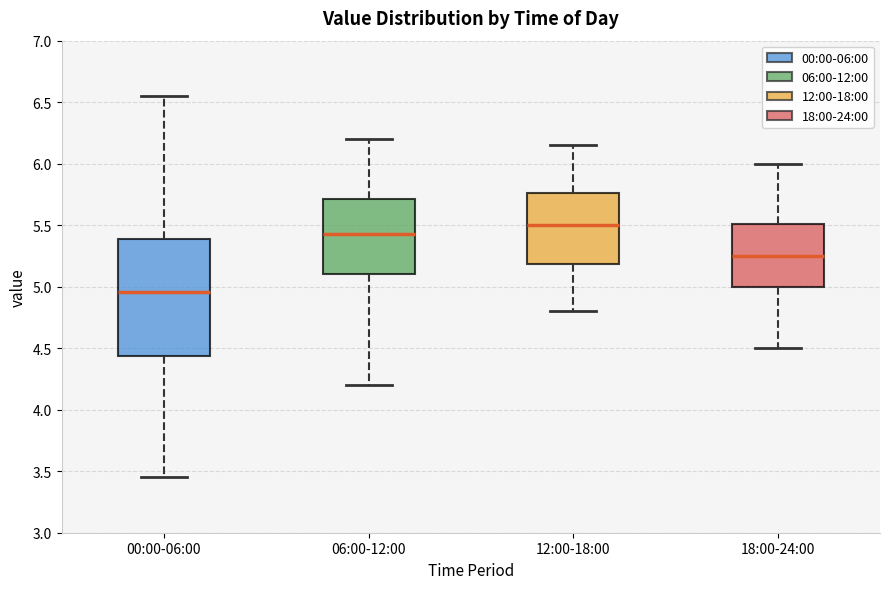

Which box has the lowest median line?

00:00-06:00